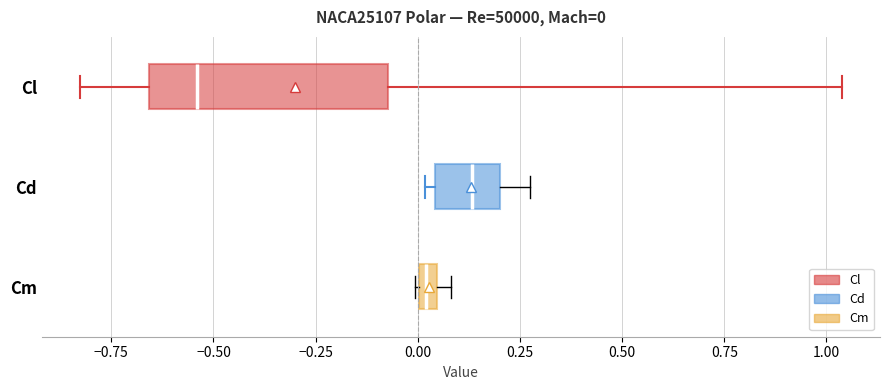

Which box's median line is the furthest to the left?

Cl